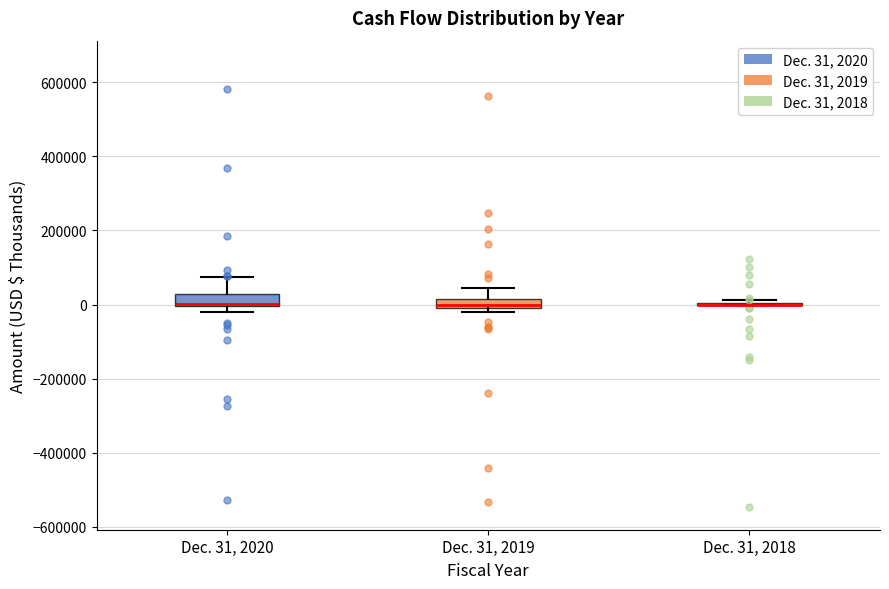

Where is the lower edge of the box for Dec. 31, 2020 on the y-axis? The values are not printed on the chart, so give them approximately, as read against the axis.

0